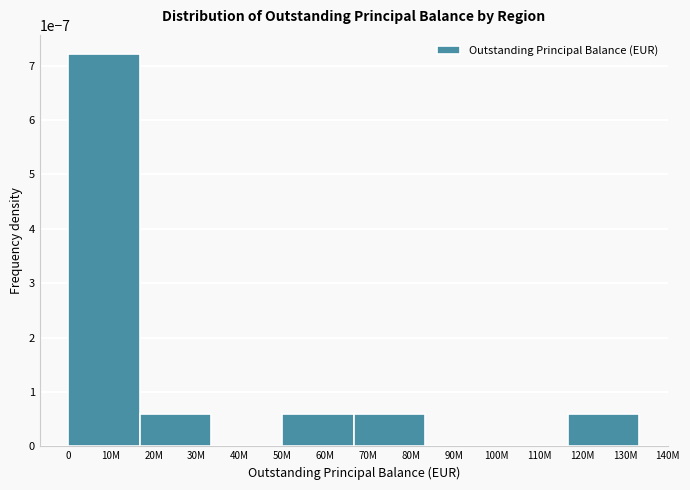

Which label corresponds to the largest value in the chart?

10M